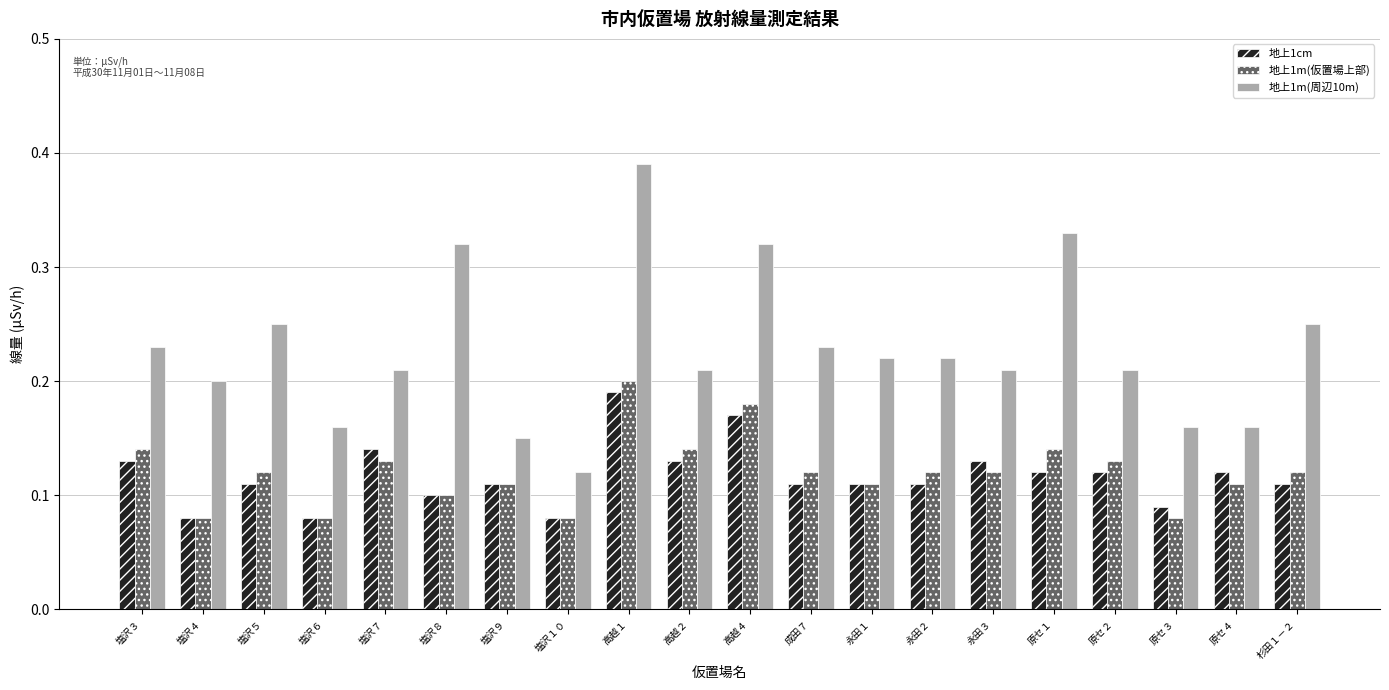

Rank the series at 塩沢５ from highest to lowest value.

地上1m(周辺10m), 地上1m(仮置場上部), 地上1cm